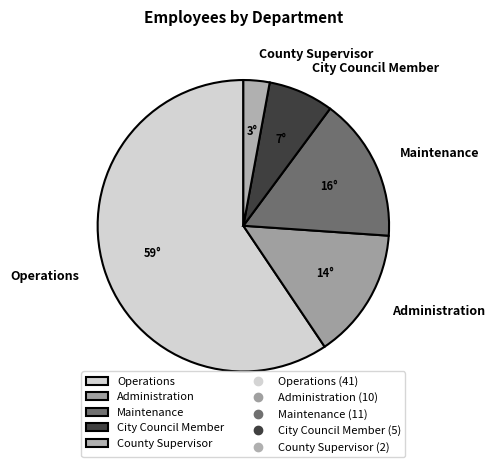

Rank the categories by value from lowest to highest.

County Supervisor, City Council Member, Administration, Maintenance, Operations